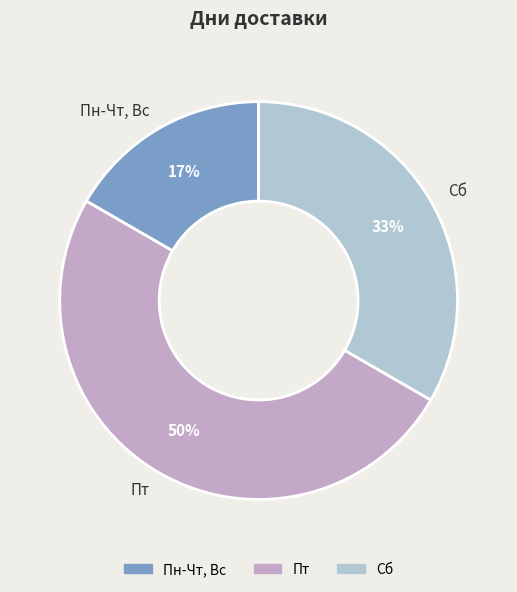

Between Пт and Пн-Чт, Вс, which is larger?

Пт